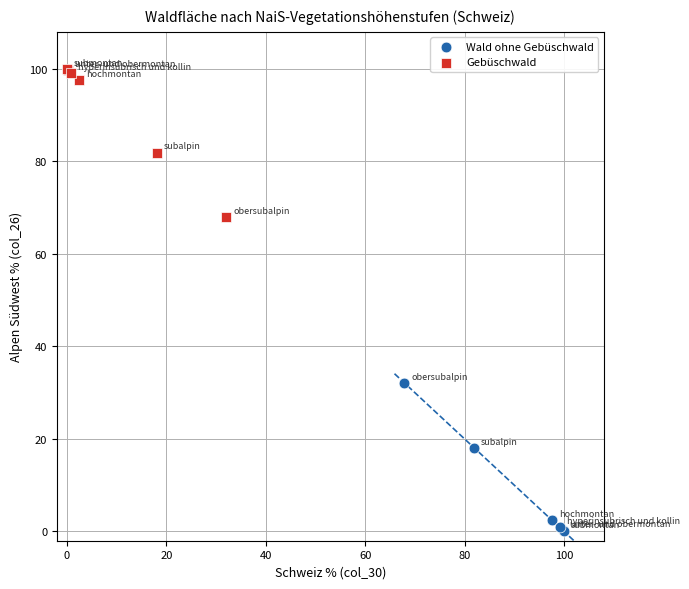

Which series reaches the minimum Y coordinate?

Wald ohne Gebüschwald